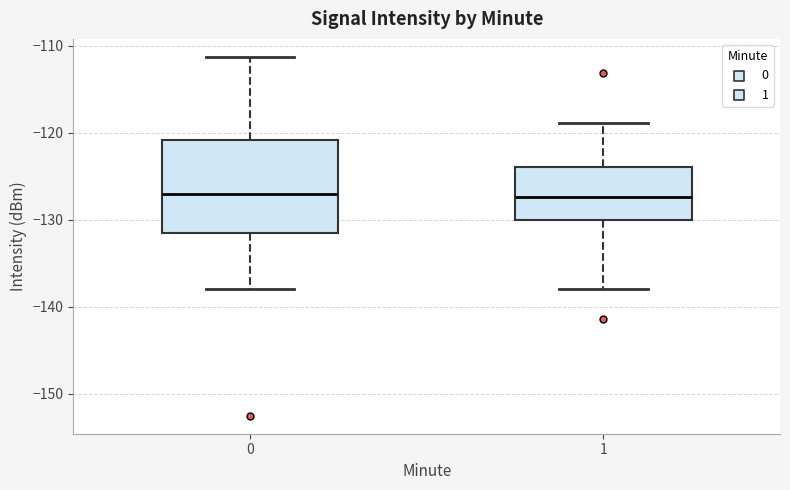

Reading left to right, transcribe this box plot: for each box, give where its median line is, the range the box spans, and where its two whiskers end, as read against the y-axis. The values are not printed on the chart, so give them approximately, as read against the axis.

0: median -127, box -131 to -121, whiskers -138 to -111
1: median -127, box -130 to -124, whiskers -138 to -119